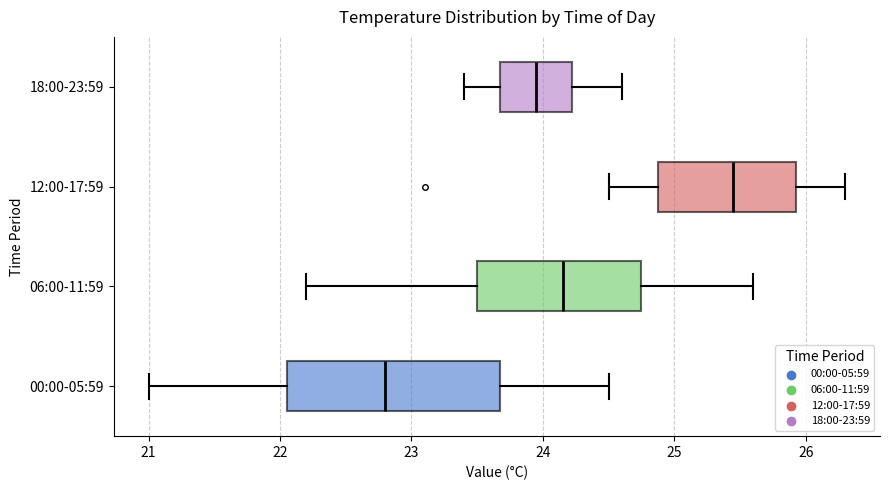

Which box's median line is the furthest to the left?

00:00-05:59